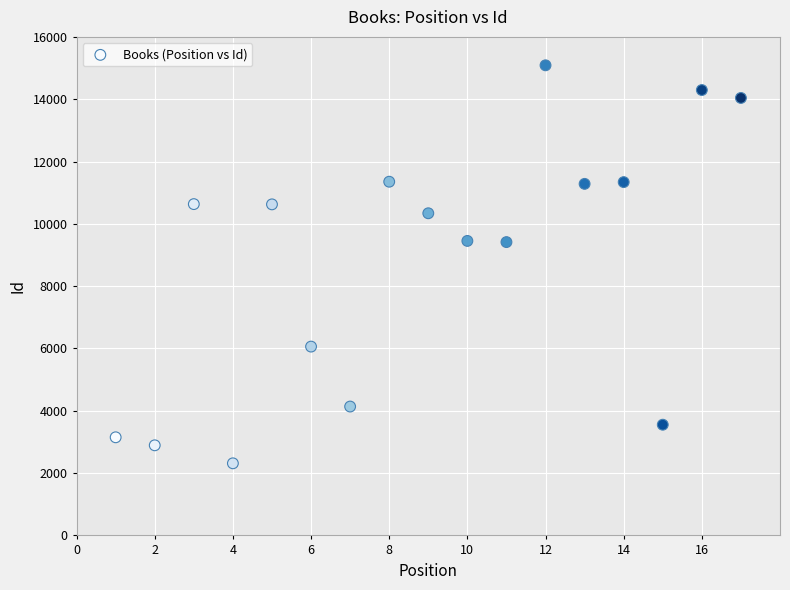

What is the range of Y values (max minus min)?

12774